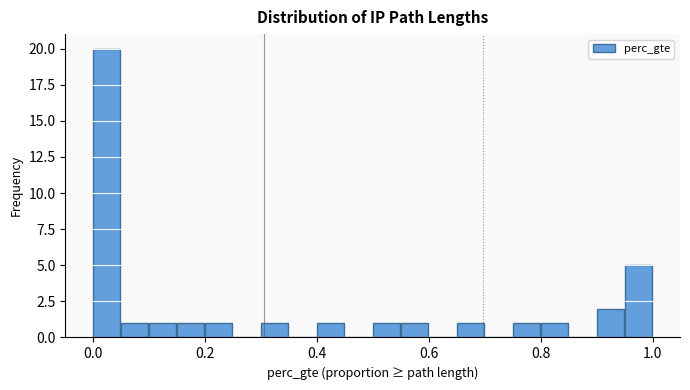

Read against the x-axis, roughly where is the centre of the tallest bar?

0.02